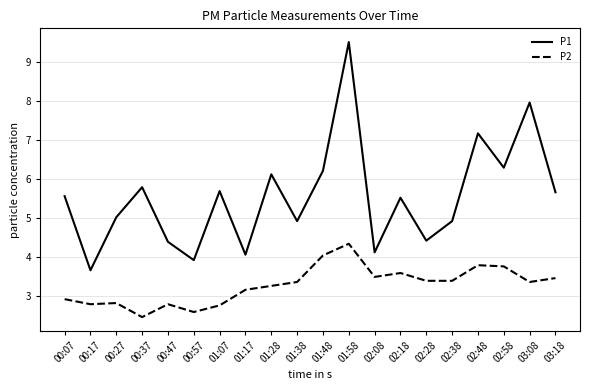

Is it true that P2 equals 2.9 at 00:07?

True